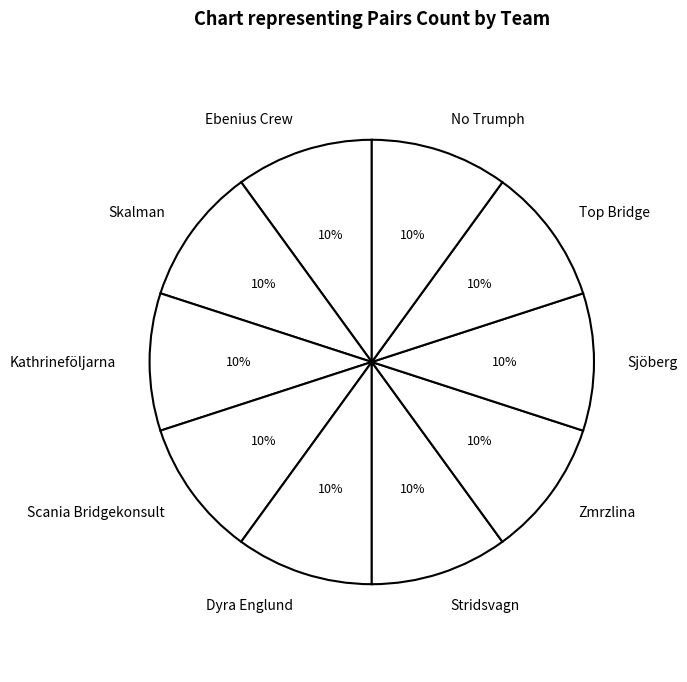

How many slices are in this pie chart?

10